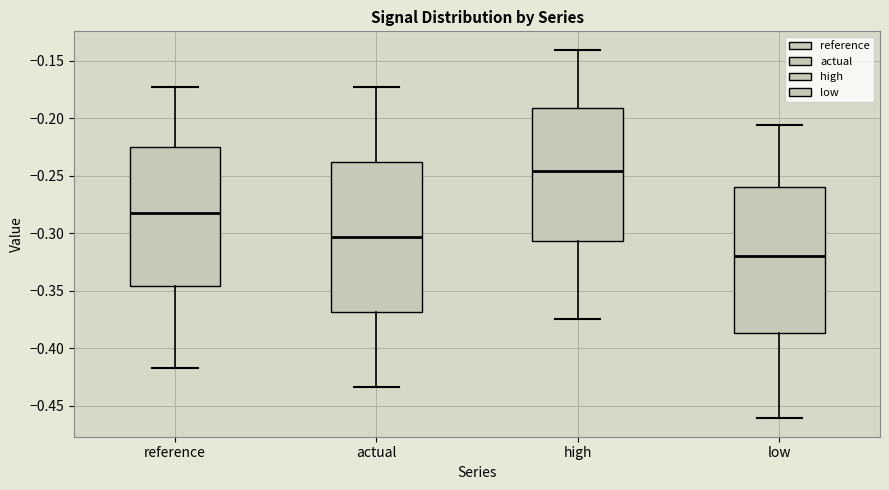

Where is the lower edge of the box for reference on the y-axis? The values are not printed on the chart, so give them approximately, as read against the axis.

-0.345